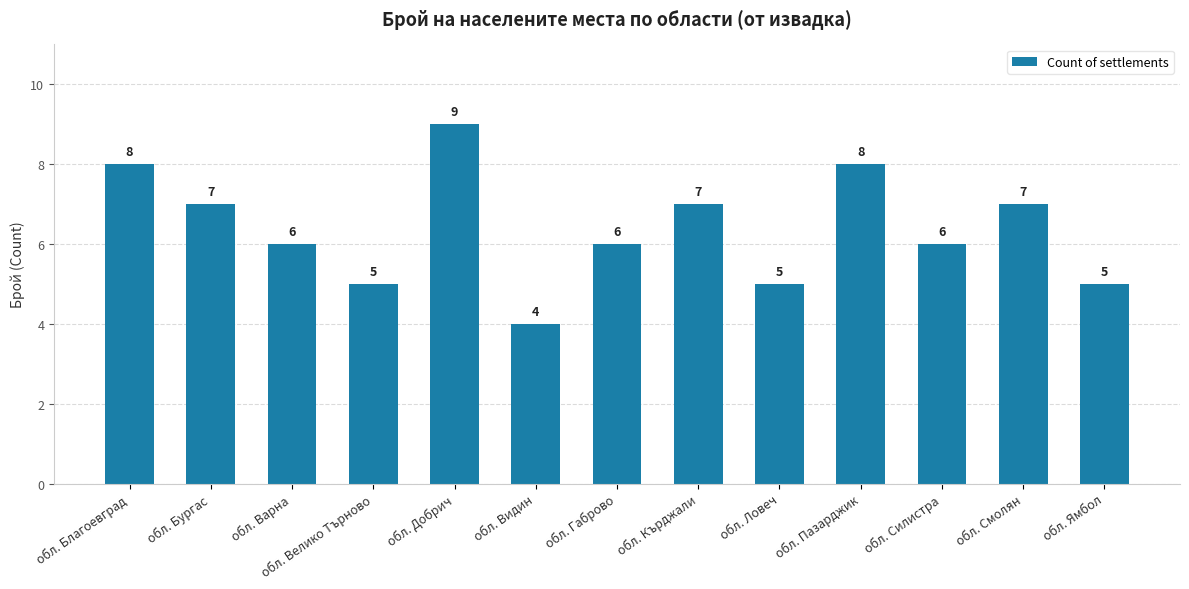

How many data points are less than 6?

4